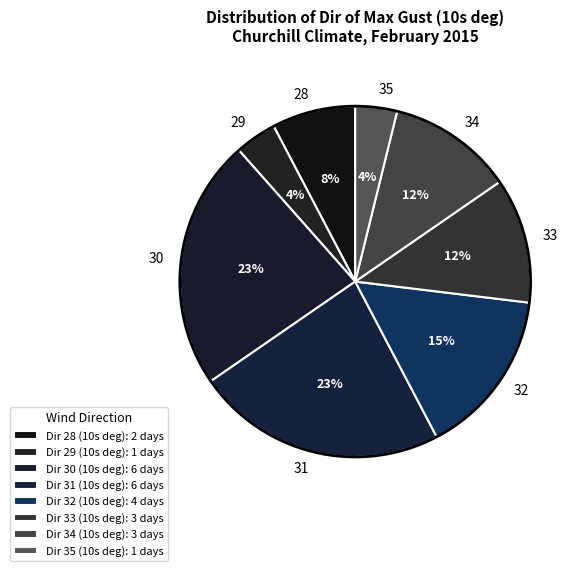

Do 28 and 34 together represent more than half of the pie?

No